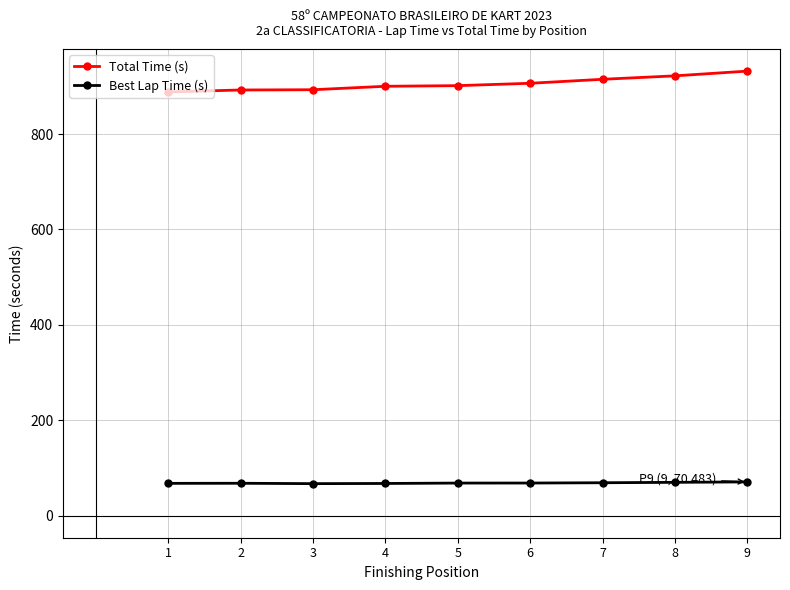

True or false: Total Time (s) has a value of 893.2 at 3.

True